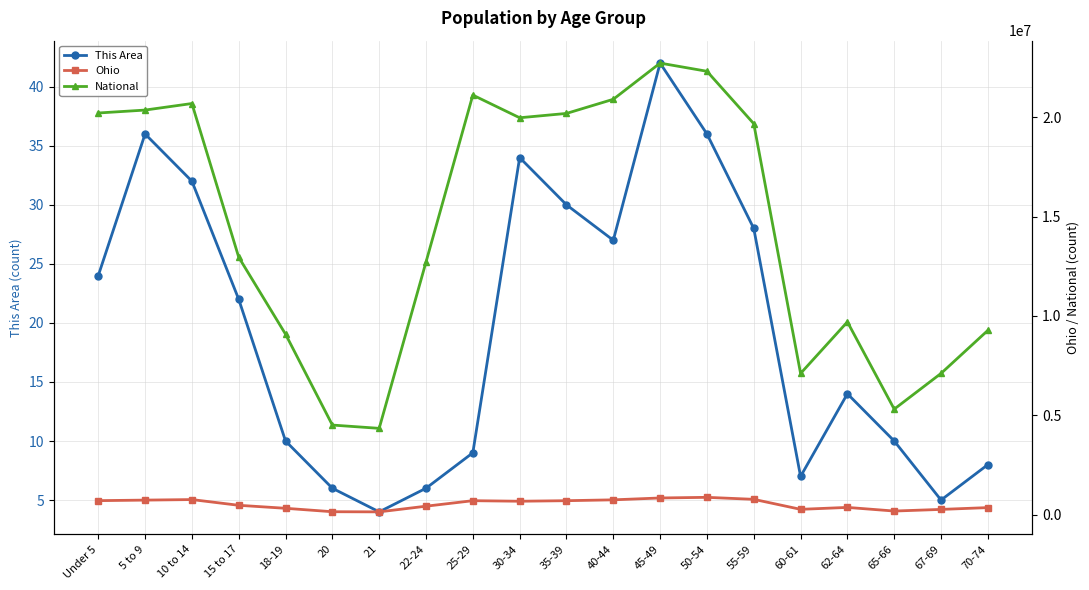

In This Area, how many points are lower than both neighbors (excluding endpoints)?

4